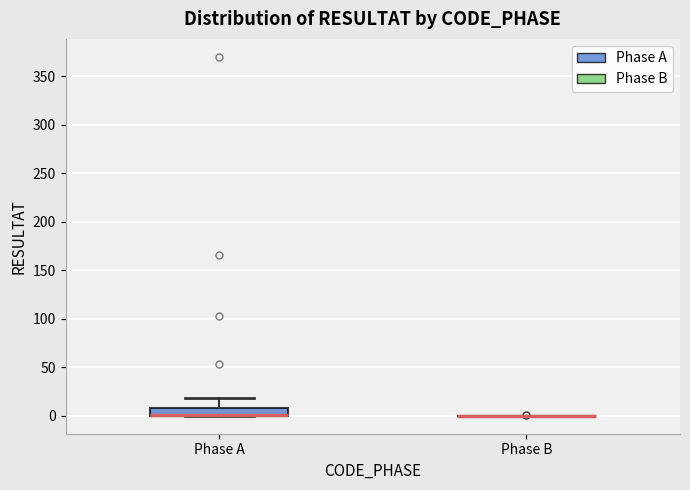

Reading left to right, read every box against the y-axis: the position of its median line, the range the box covers, and the ends of its whiskers. The values are not printed on the chart, so give them approximately, as read against the axis.

Phase A: median 0 (drawn on the box's lower edge), box 0 to 10, whiskers 0 to 20
Phase B: box collapsed to a line at 0, whiskers 0 to 0